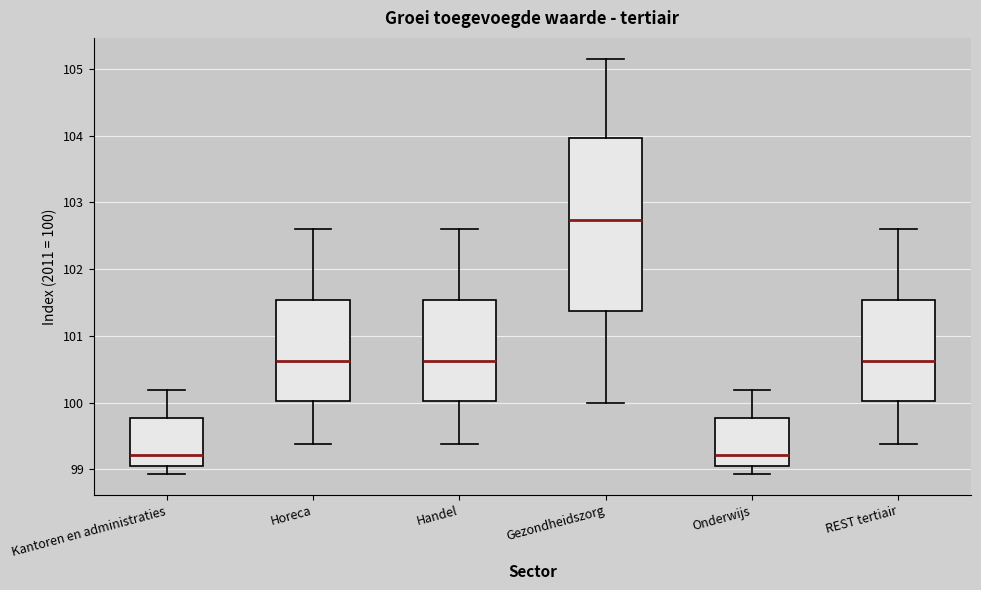

Which box is the tallest, from its lower edge to its upper edge?

Gezondheidszorg